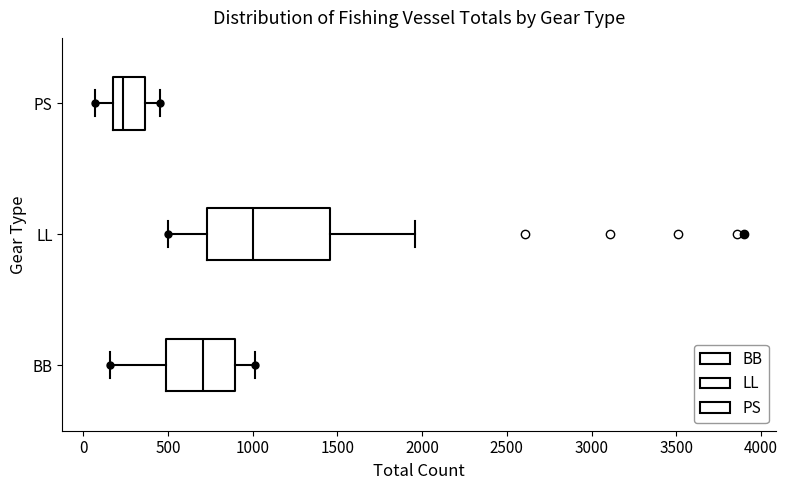

Comparing the boxes themselves (not the whiskers), which one is the widest?

LL